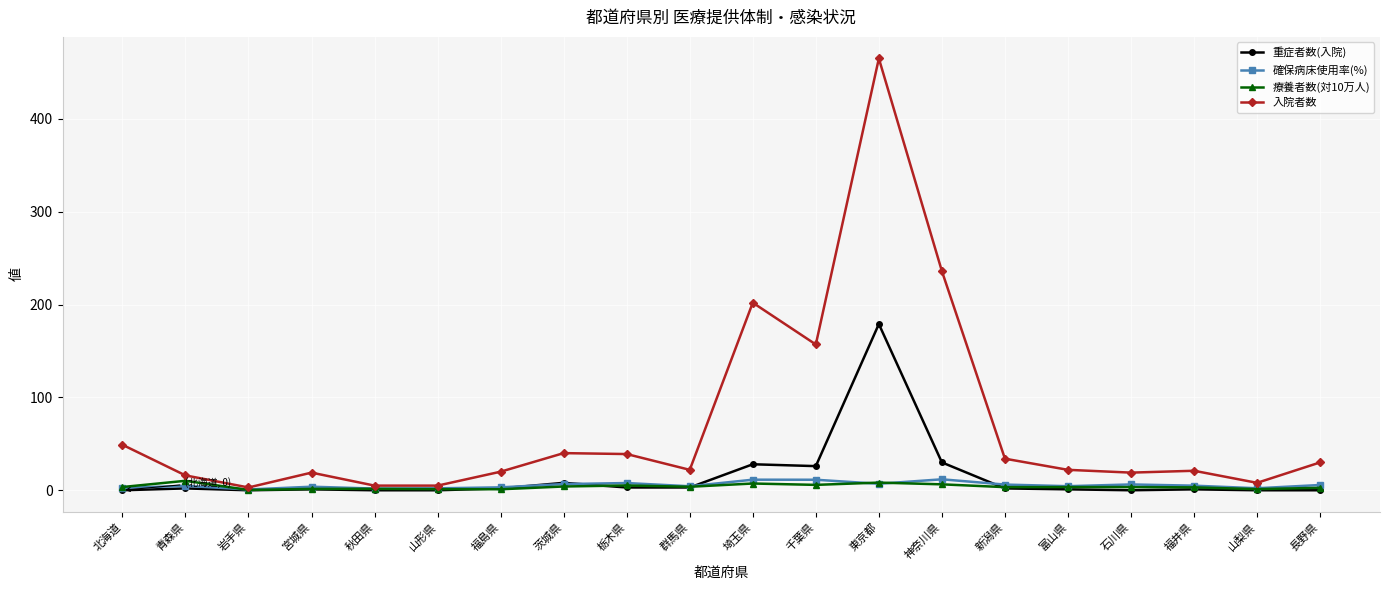

What is the greatest value displayed?

465.0